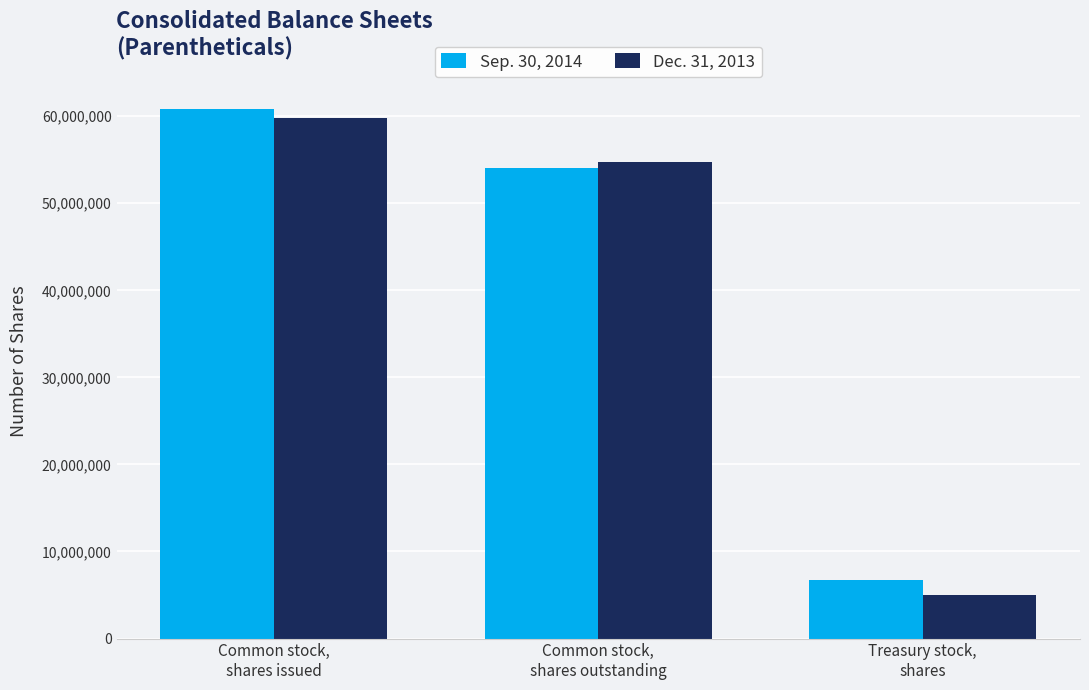

Which label corresponds to the largest value in the chart?

Common stock,
shares issued